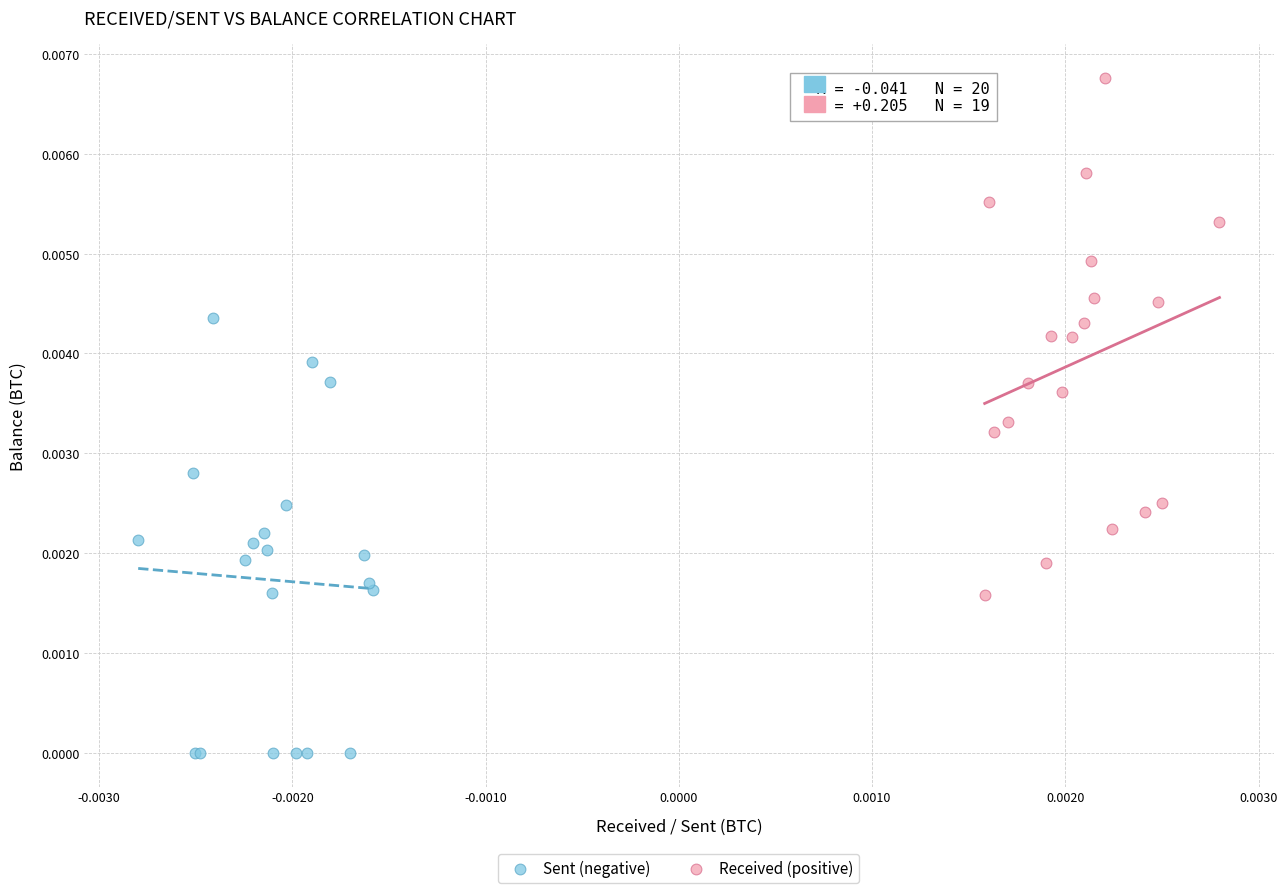

Which series reaches the maximum Y coordinate?

Received (positive)